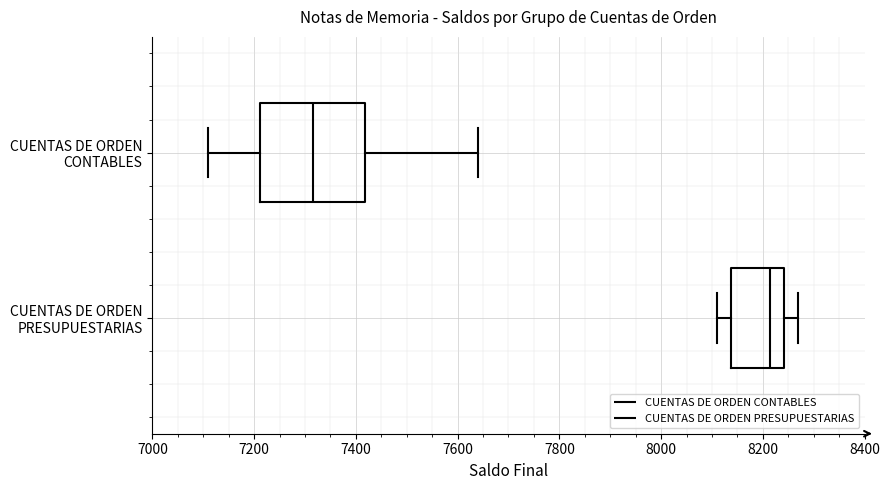

Which box's median line is the furthest to the right?

CUENTAS DE ORDEN PRESUPUESTARIAS